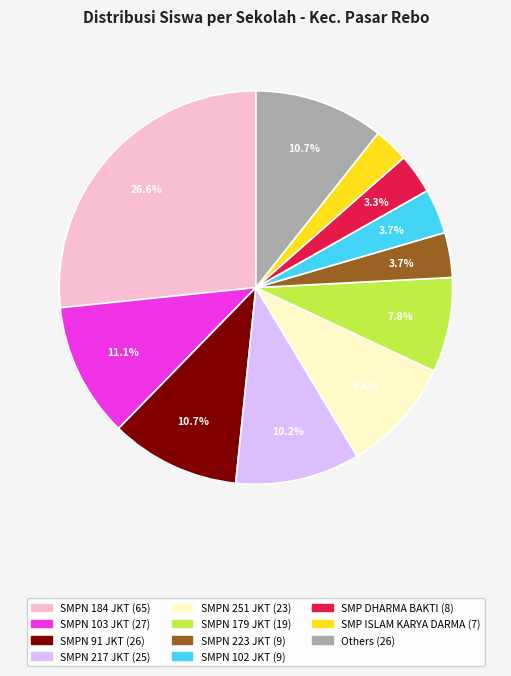

Is there a majority slice in this chart?

No